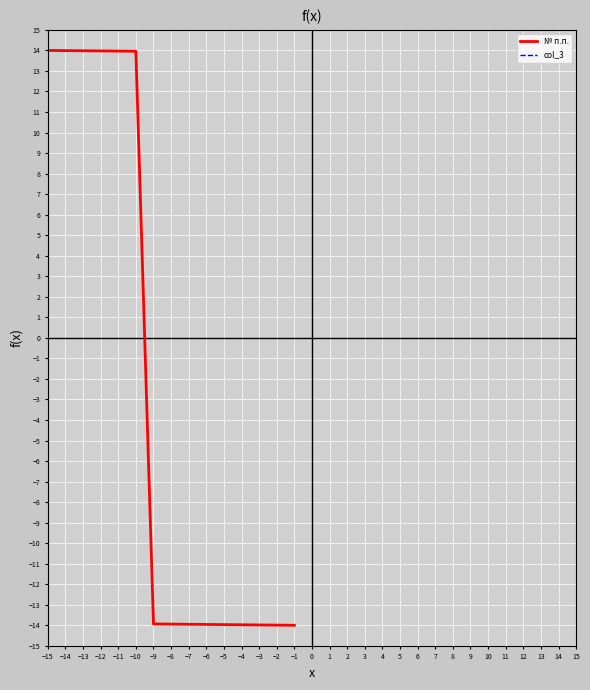

The value of № п.п. at −9 is -13.9. True or false?

True